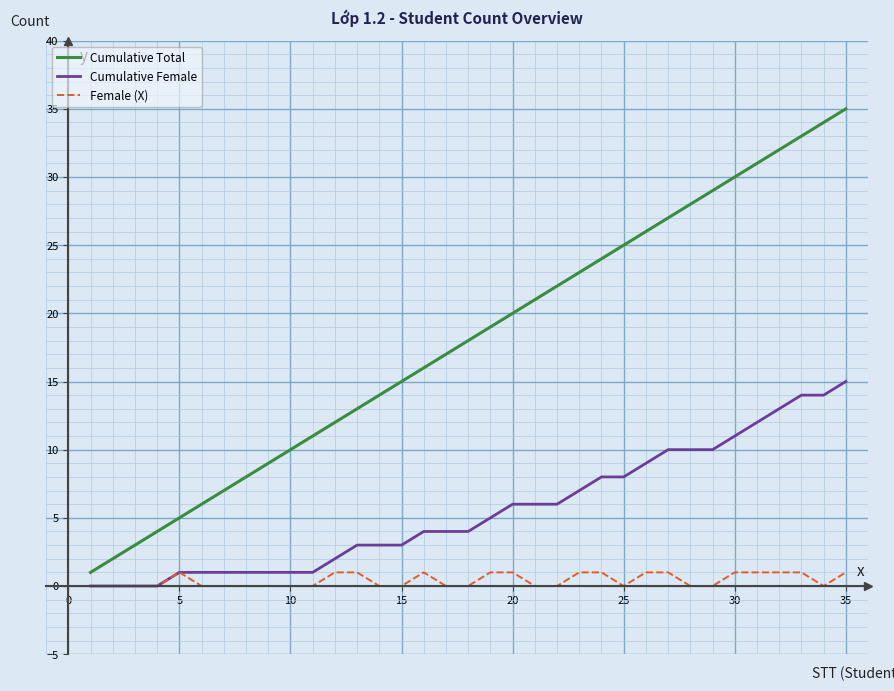

True or false: Female (X) and Cumulative Total intersect in this chart.

False